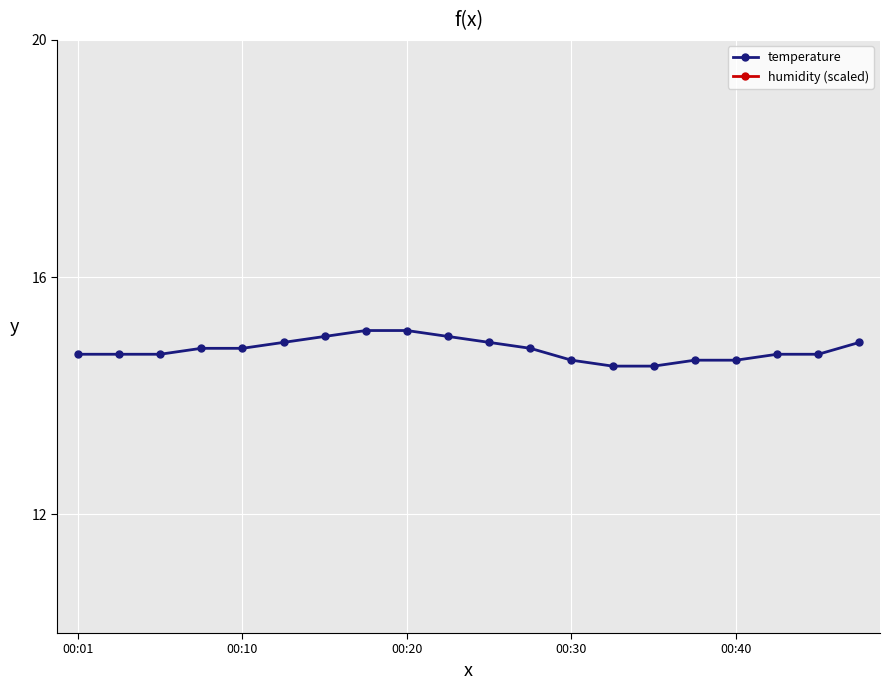

At which category does the chart reach its peak across all series?

7